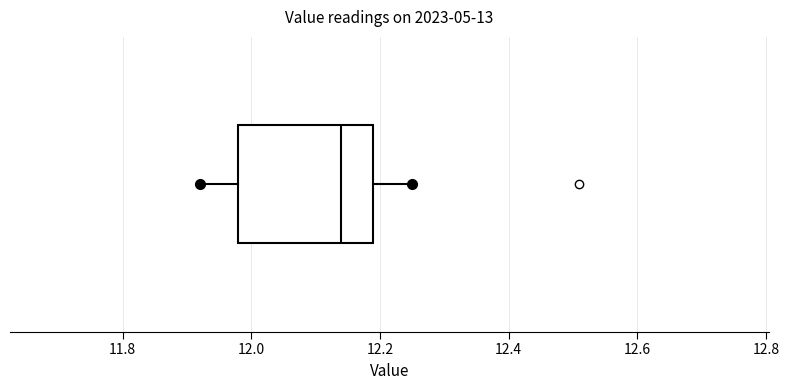

Transcribe this box plot: give where the median line is, the range the box spans, and where the two whiskers end, as read against the x-axis. The values are not printed on the chart, so give them approximately, as read against the axis.

median 12.14, box 11.98 to 12.20, whiskers 11.92 to 12.26